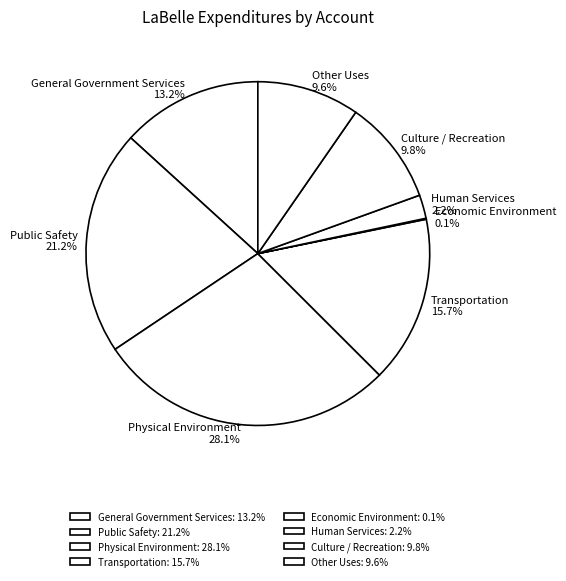

What portion of the pie excludes Physical Environment?

71.9%